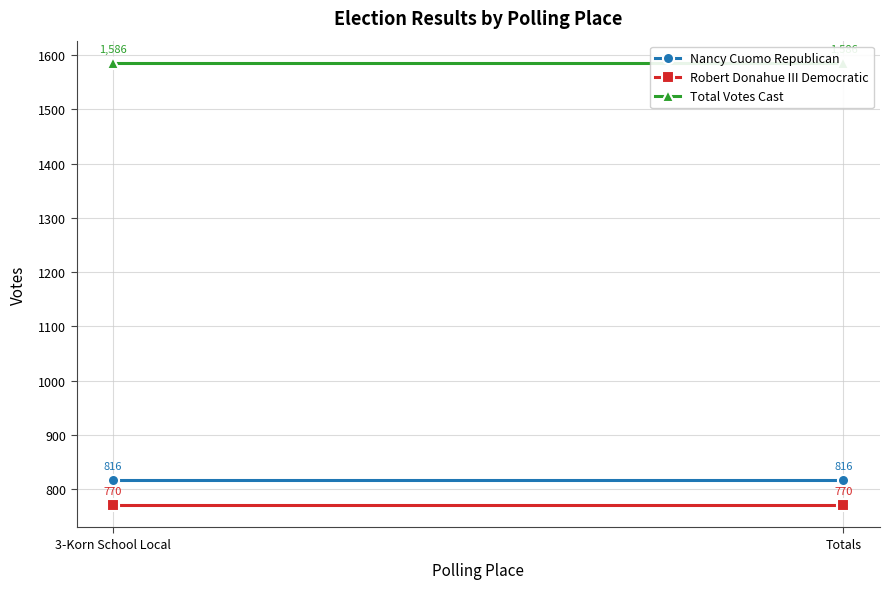

Rank the categories by Total Votes Cast value from highest to lowest.

3-Korn School Local, Totals